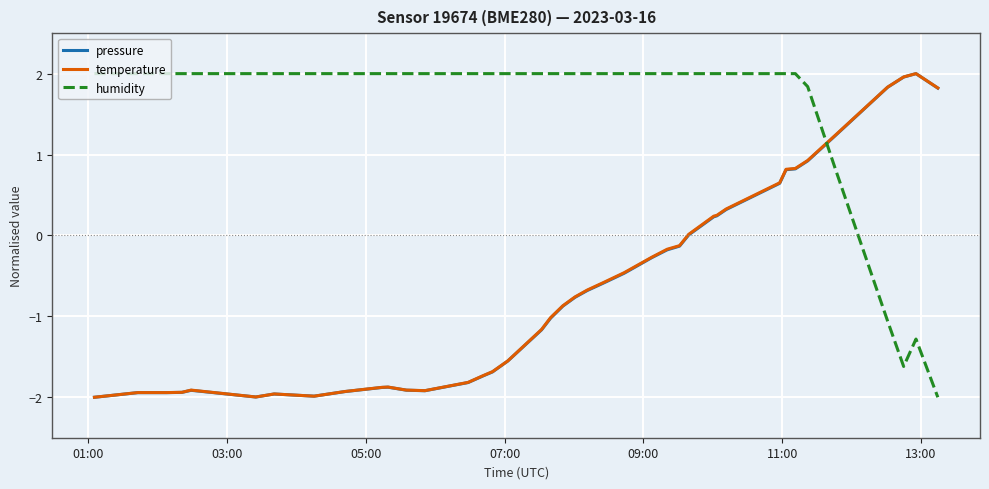

After their last crossing, which series has the higher values: pressure or humidity?

pressure